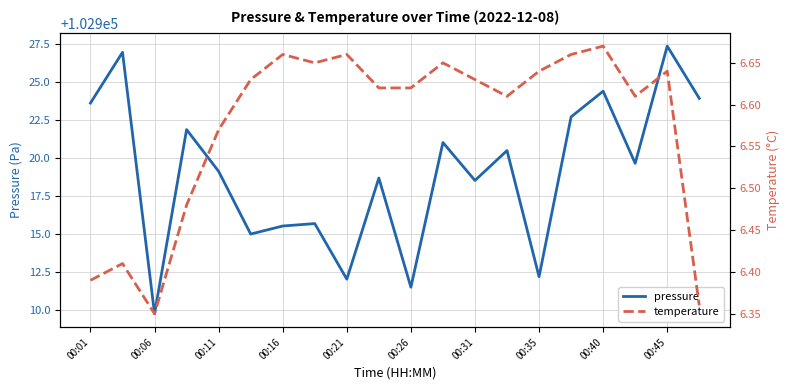

True or false: temperature has more than 2 interior local peaks.

True